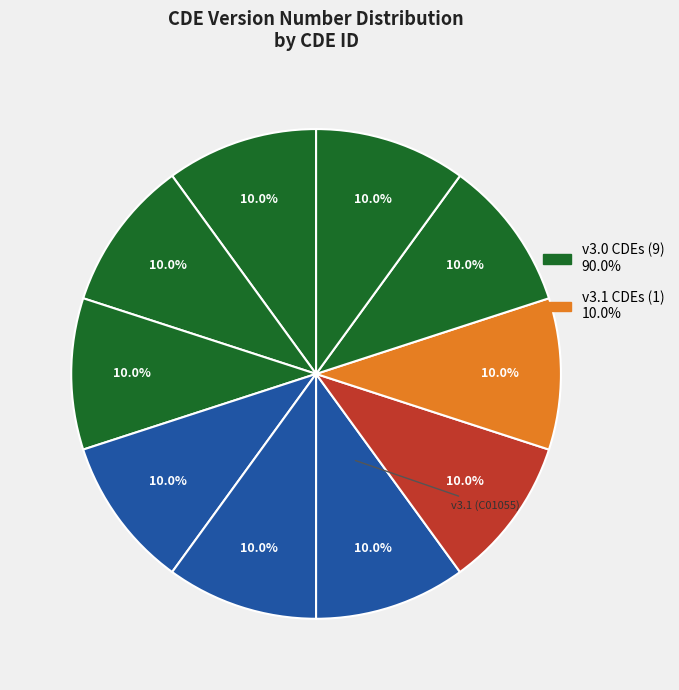

How many segments does this pie chart have?

10